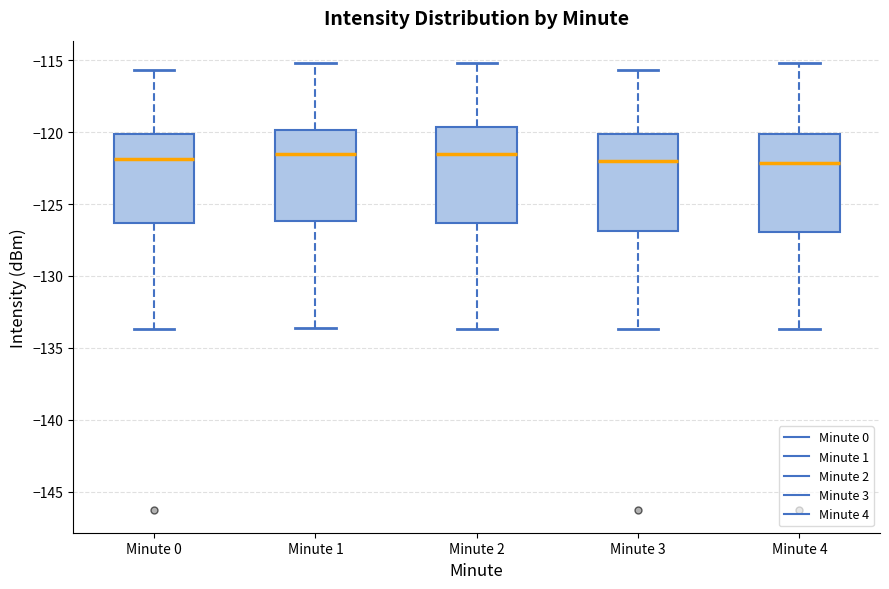

Reading left to right, read every box against the y-axis: the position of its median line, the range the box covers, and the ends of its whiskers. The values are not printed on the chart, so give them approximately, as read against the axis.

Minute 0: median -122.0, box -126.5 to -120.0, whiskers -133.5 to -115.5
Minute 1: median -121.5, box -126.0 to -120.0, whiskers -133.5 to -115.0
Minute 2: median -121.5, box -126.5 to -119.5, whiskers -133.5 to -115.0
Minute 3: median -122.0, box -127.0 to -120.0, whiskers -133.5 to -115.5
Minute 4: median -122.0, box -127.0 to -120.0, whiskers -133.5 to -115.0